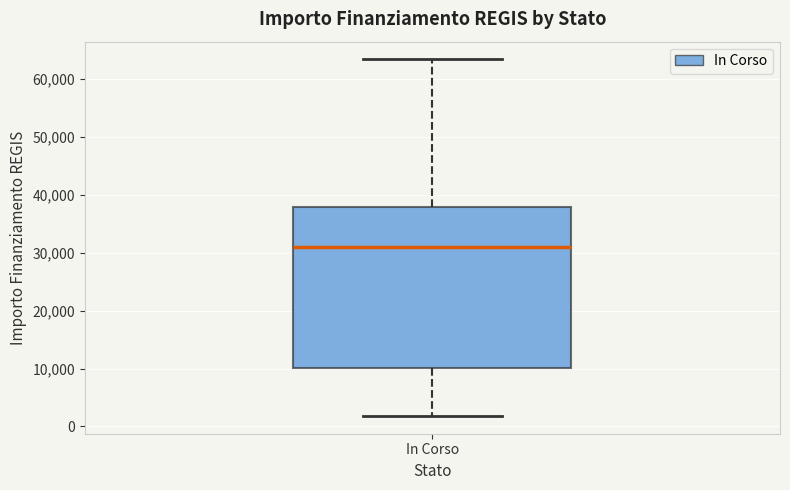

Where does the lower whisker of the box for In Corso end on the y-axis? The values are not printed on the chart, so give them approximately, as read against the axis.

2000